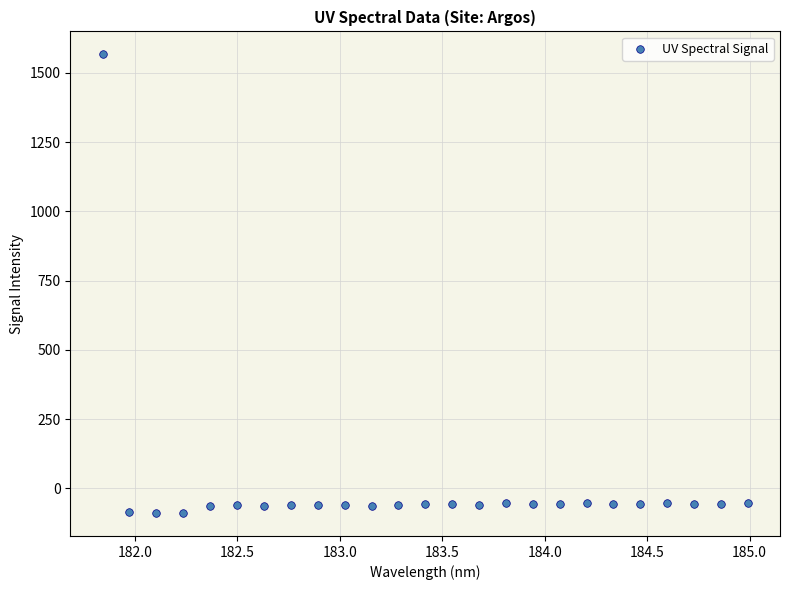

What is the range of Y values (max minus min)?

1656.4